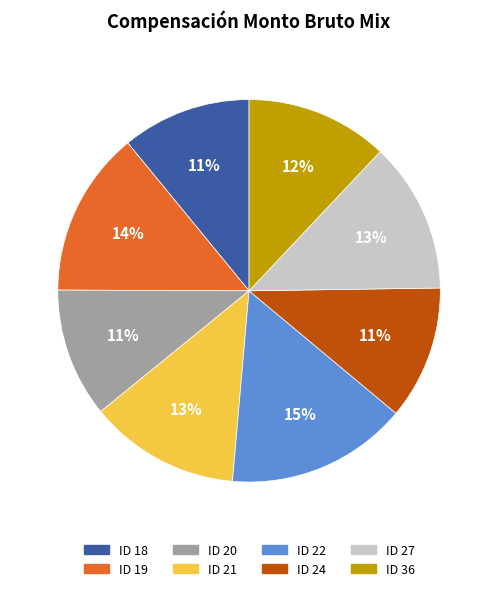

What is the largest slice in the pie chart?

ID 22